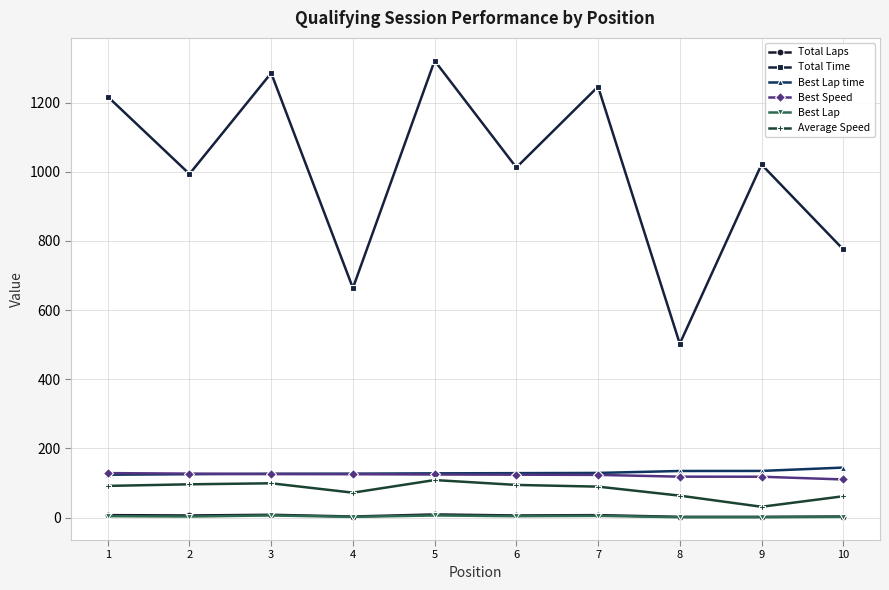

Which series has the largest total across all categories?

Total Time